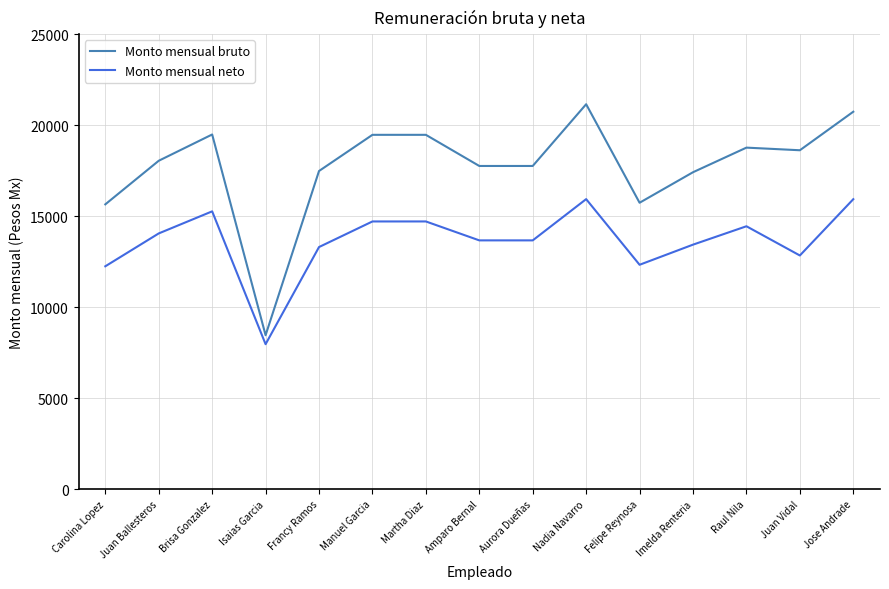

List the series in order of their overall mean, lowest first.

Monto mensual neto, Monto mensual bruto